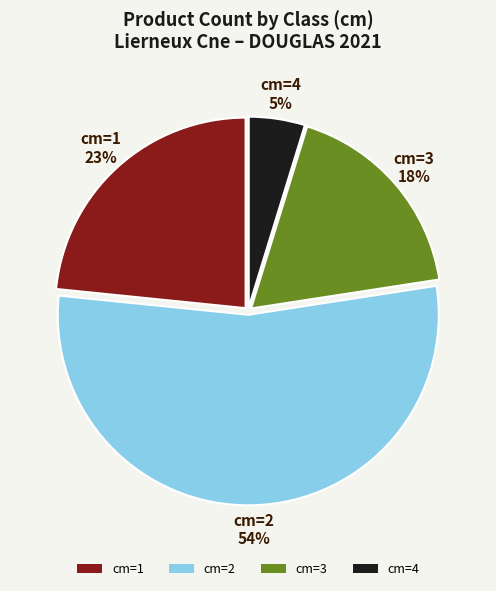

To the nearest percent, what is the average slice percentage?

25%